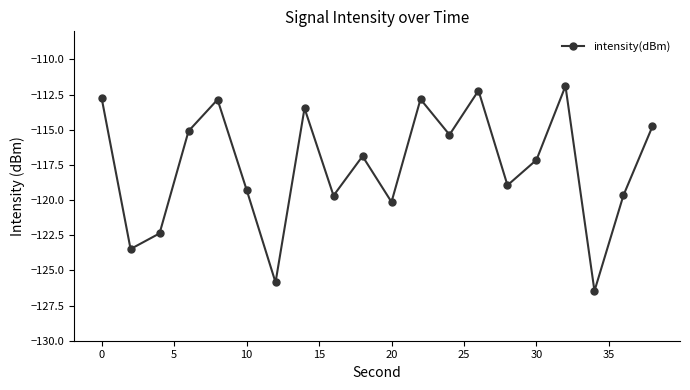

How many points are higher than both their immediate neighbors (excluding endpoints)?

6